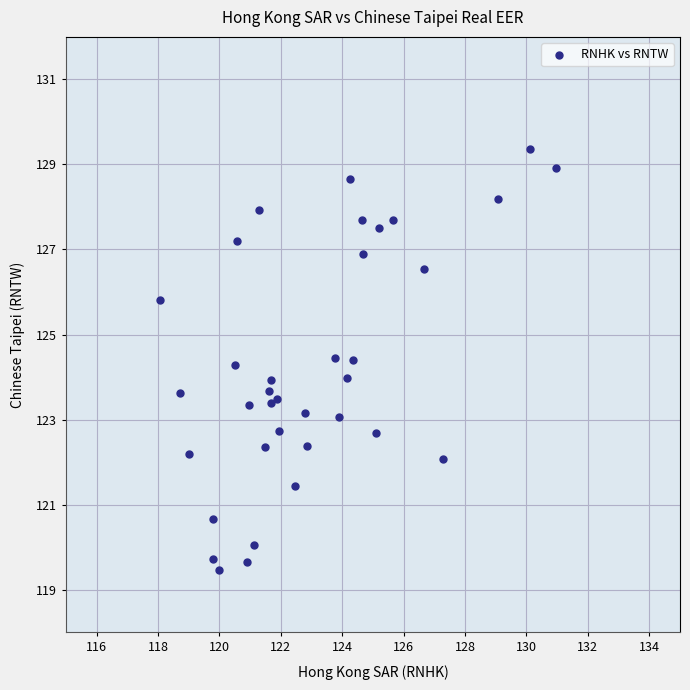

What is the range of Y values (max minus min)?

9.9